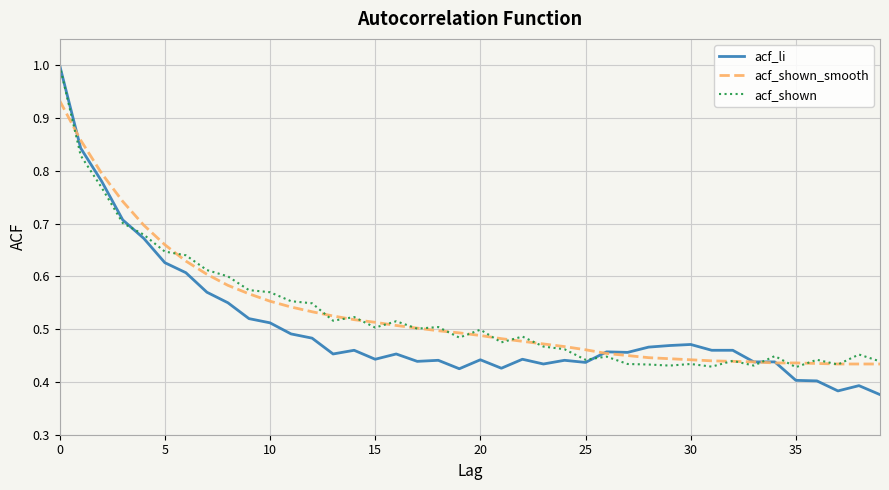

Which series has the largest range (max minus min)?

acf_li